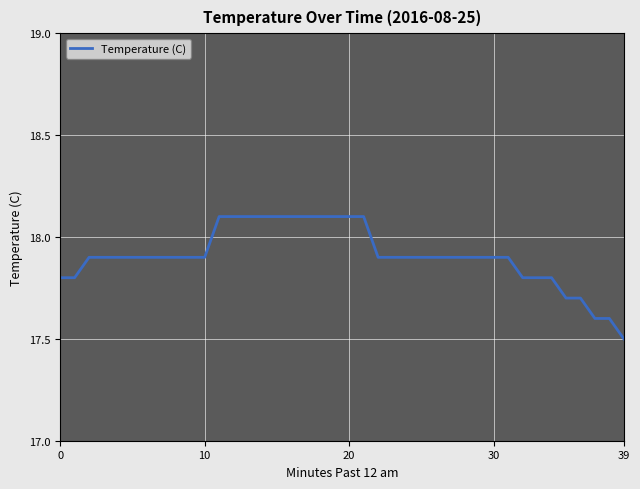

What is the greatest value displayed?

18.1